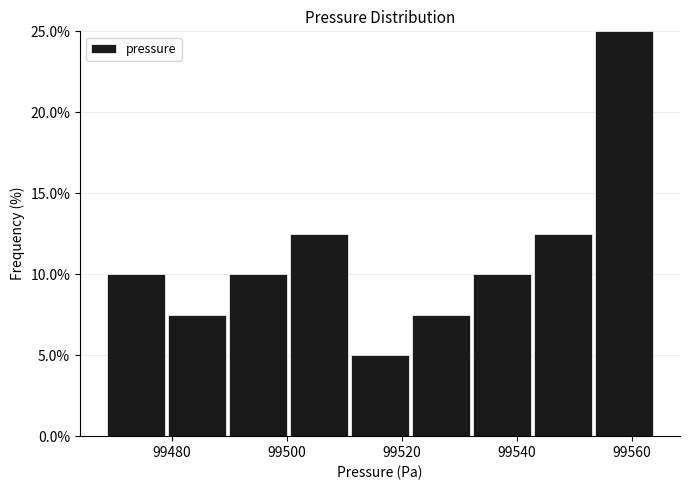

What is the height of the bar covering 99532 to 99542 on the x-axis? Neither the bar edges nor the heights are printed on the chart, so give them approximately, as read against the axes.

10.0